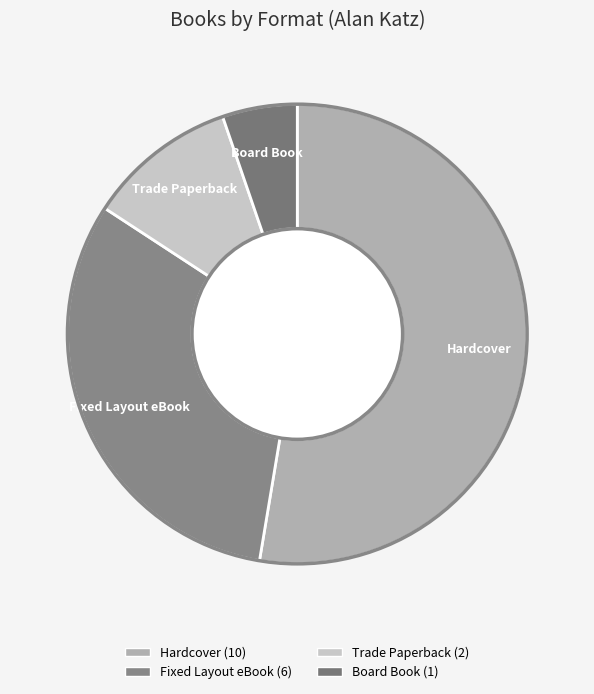

Does Trade Paperback account for over 50% of the chart?

No